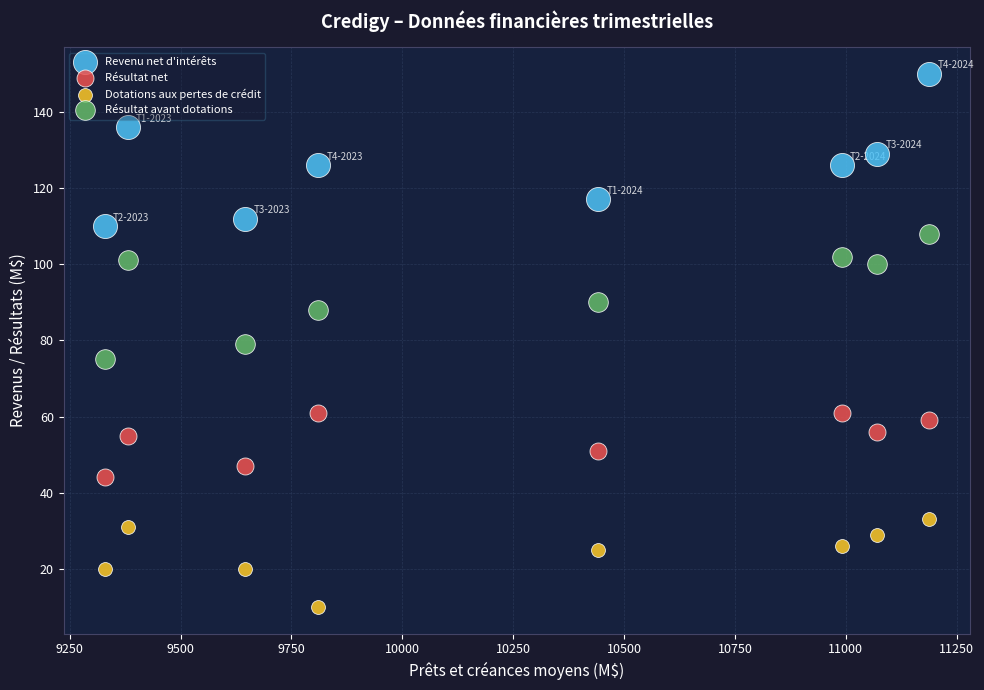

Which series has the widest spread of Y values?

Revenu net d'intérêts